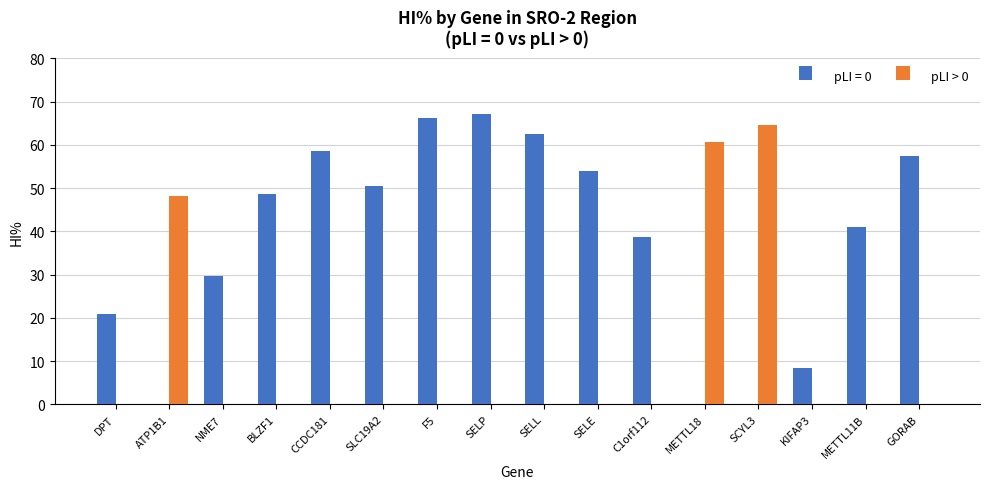

Which category has the highest value across all series?

SELP